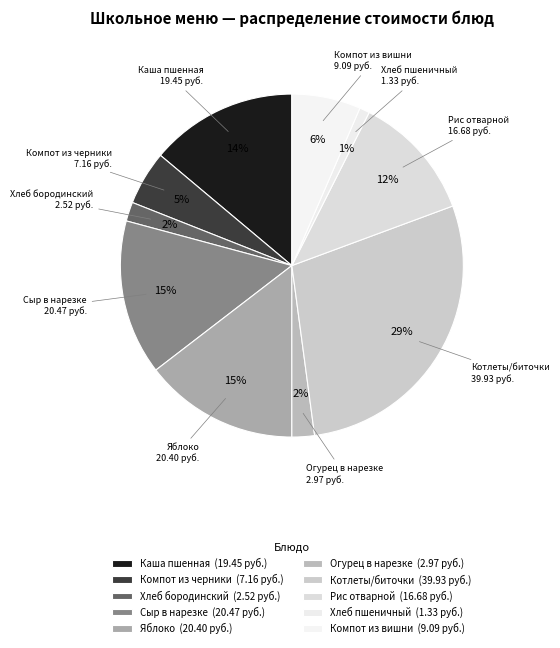

To the nearest percent, what is the average slice percentage?

10%